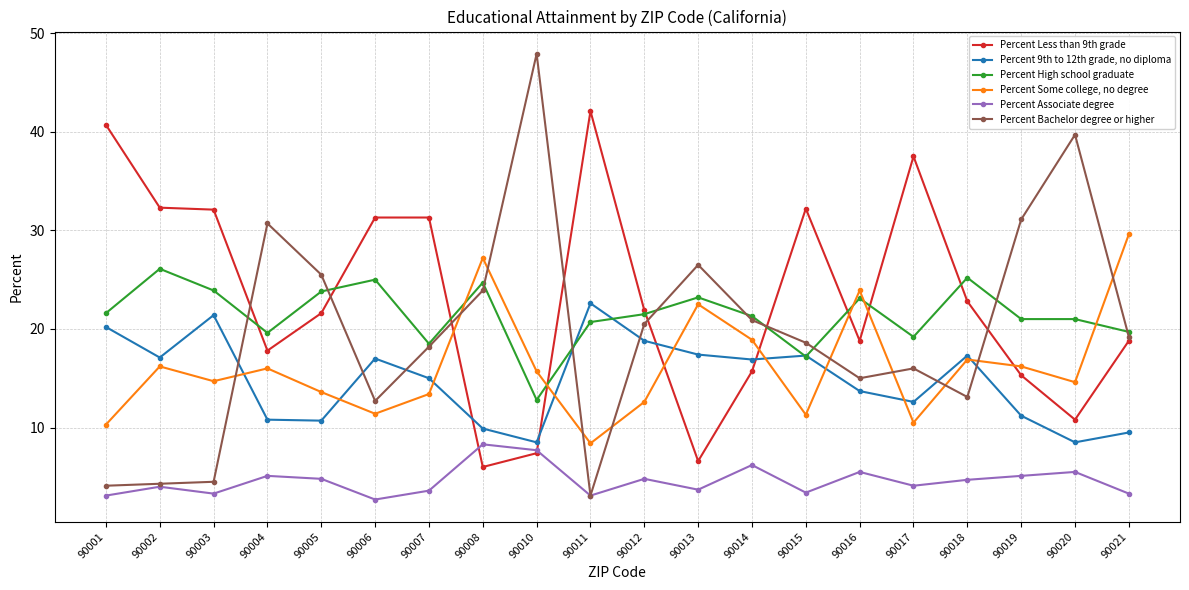

What is the total value across all series at 90002?

100.0